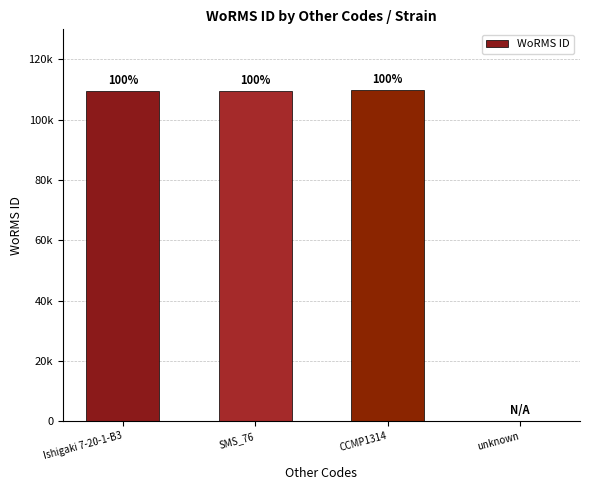

Reading right to left, transcribe all the data shown in this chart.

0	109723	109473	109473